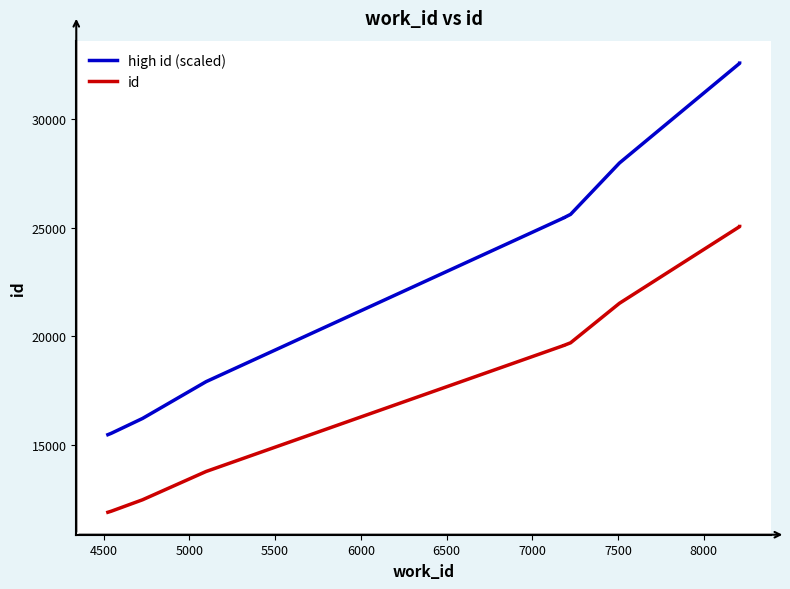

What is the difference between the maximum and minimum values in the high id (scaled) series?

17093.7